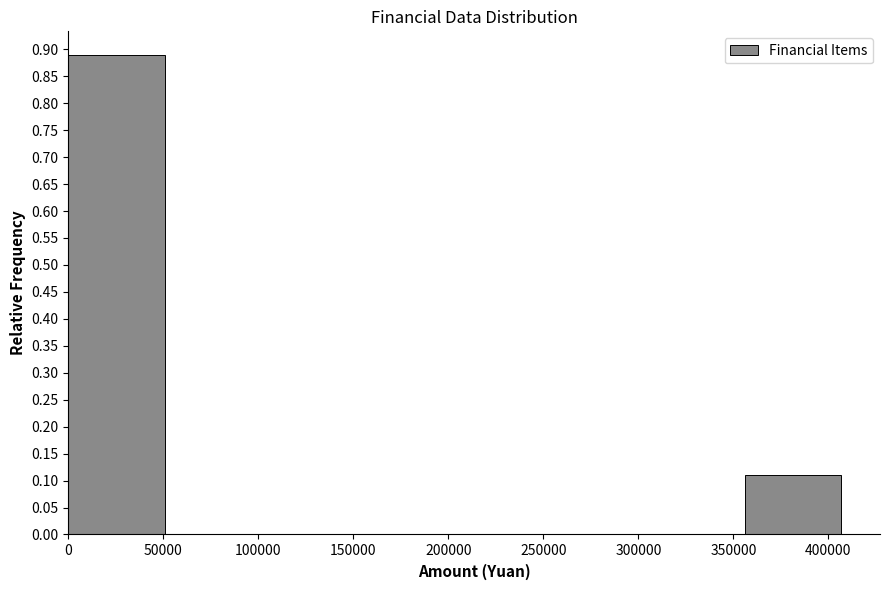

Reading left to right, list every bar in this chart as the range it spans on the x-axis followed by its height. Neither the bar edges nor the heights are printed on the chart, so give them approximately, as read against the axes.

0 to 50000: 0.89
50000 to 100000: 0
100000 to 155000: 0
155000 to 205000: 0
205000 to 255000: 0
255000 to 305000: 0
305000 to 355000: 0
355000 to 405000: 0.11